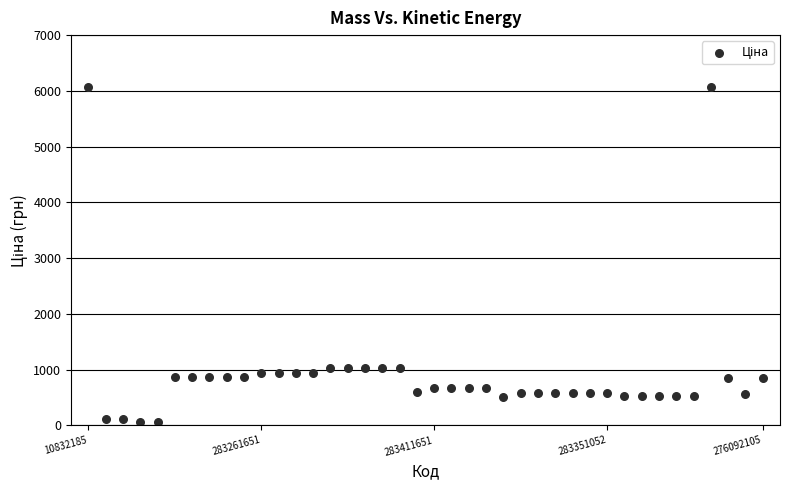

How many data points are displayed?

40